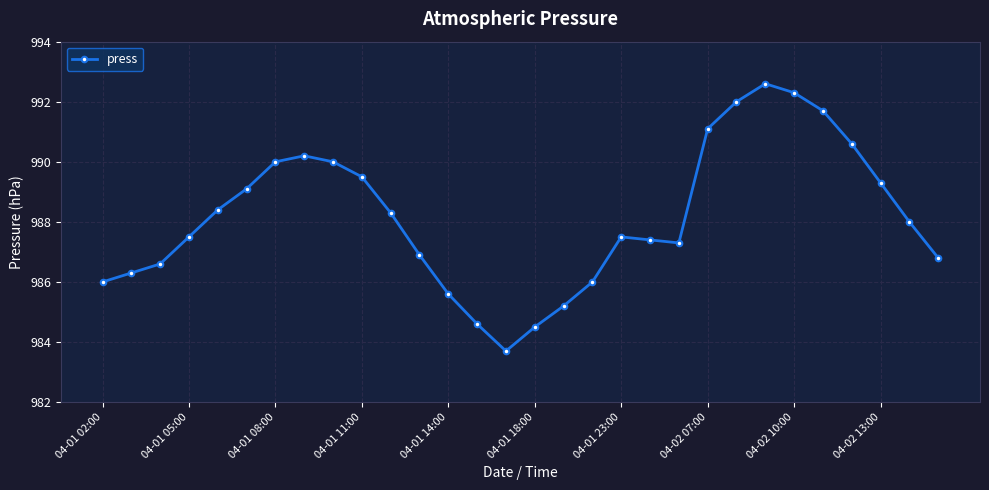

Reading right to left, transcribe all the data shown in this chart.

986.8	988.0	989.3	990.6	991.7	992.3	992.6	992.0	991.1	987.3	987.4	987.5	986.0	985.2	984.5	983.7	984.6	985.6	986.9	988.3	989.5	990.0	990.2	990.0	989.1	988.4	987.5	986.6	986.3	986.0